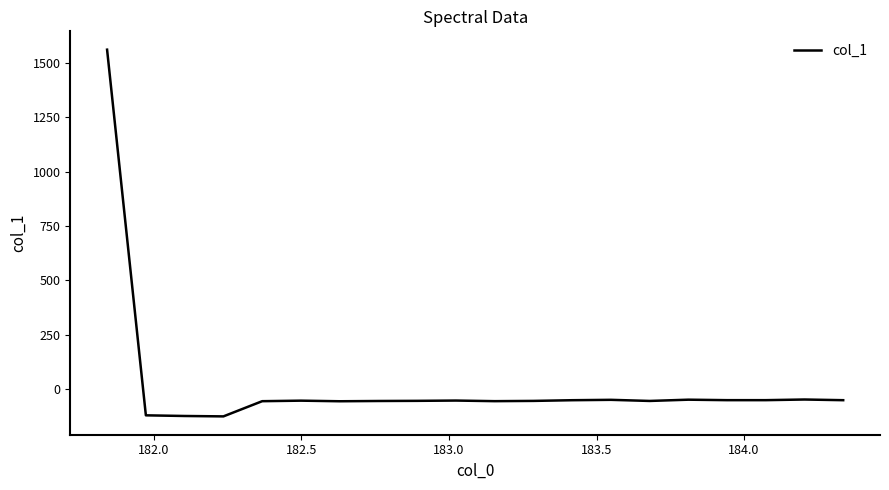

What is the average value?

18.2